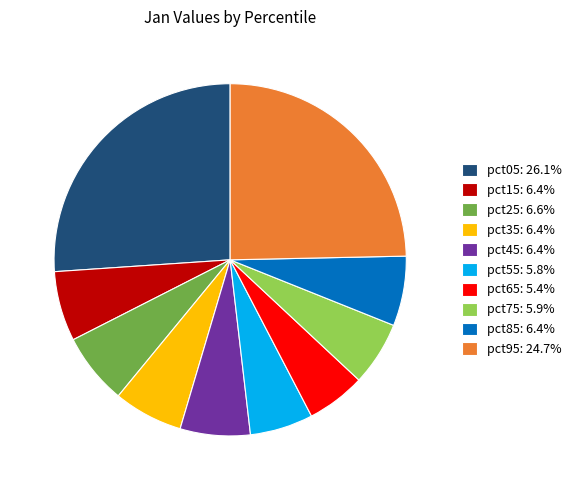

Do pct25: 6.6% and pct95: 24.7% together represent more than half of the pie?

No